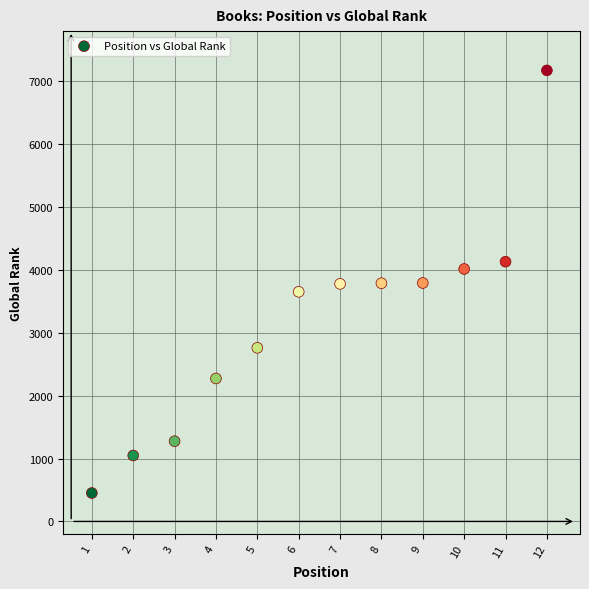

What is the average X value?

6